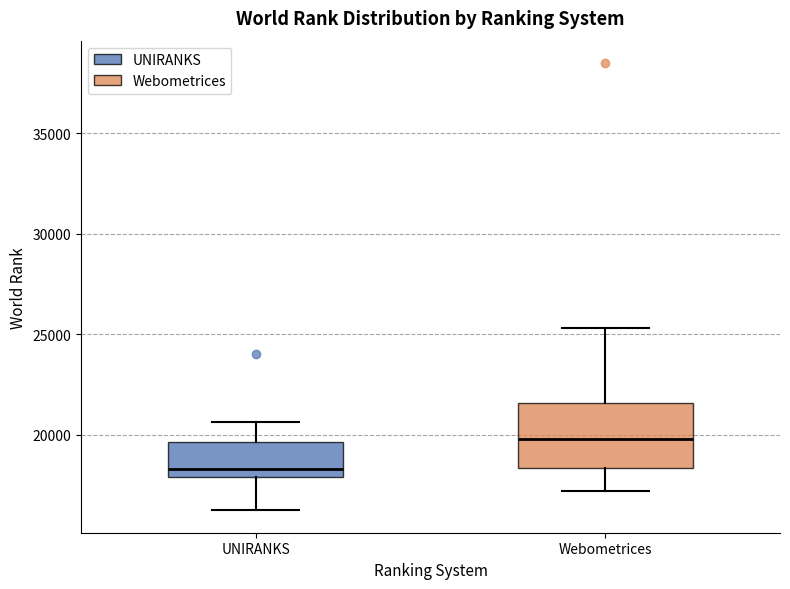

Where does the lower whisker of the box for UNIRANKS end on the y-axis? The values are not printed on the chart, so give them approximately, as read against the axis.

16000